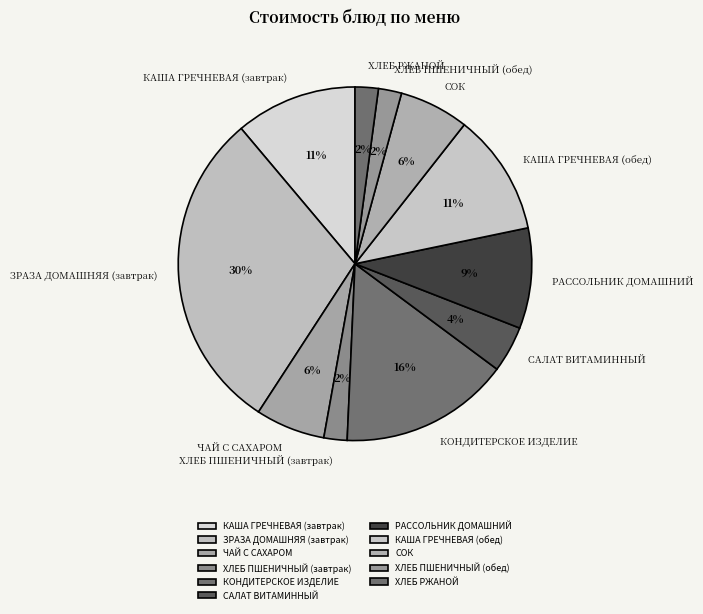

Count the number of slices in the pie.

11